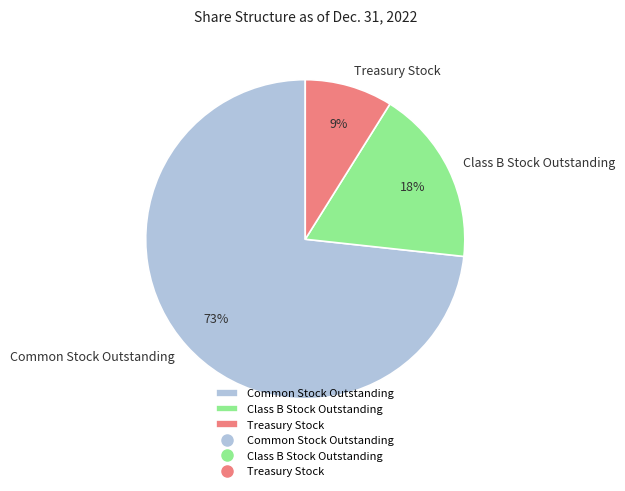

Combined, do Treasury Stock and Class B Stock Outstanding account for over 50%?

No